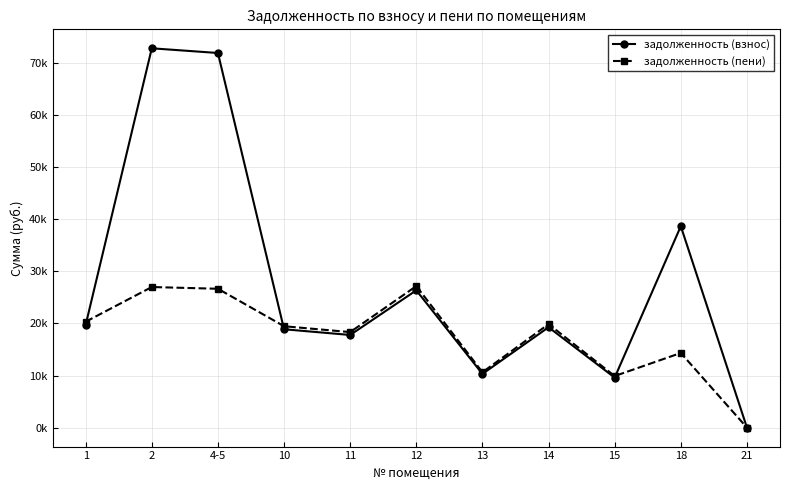

Between 1 and 12, which series saw the biggest shift?

задолженность (пени)